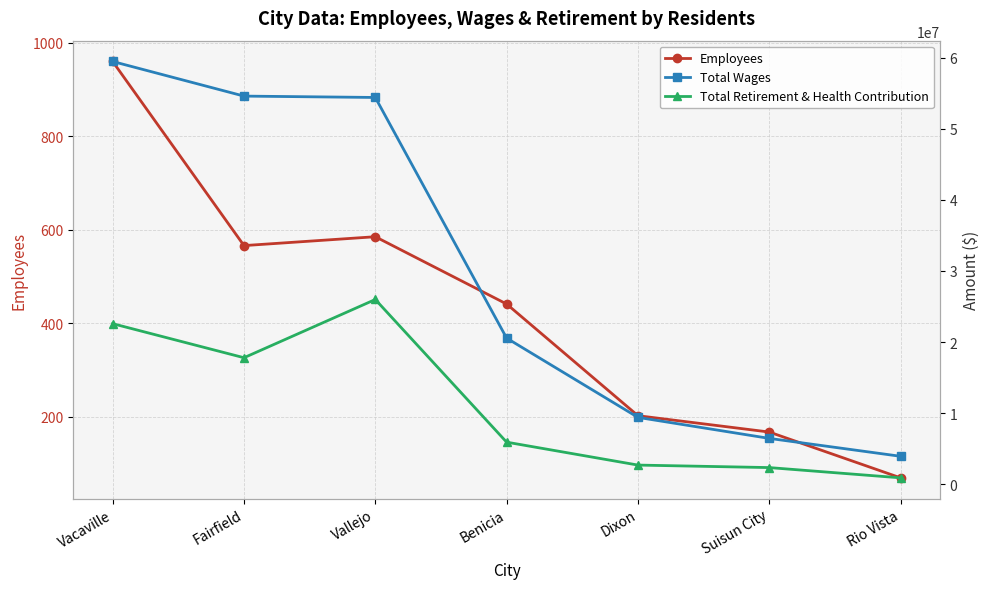

Where is Total Retirement & Health Contribution nearest to the value 13453378?

Fairfield